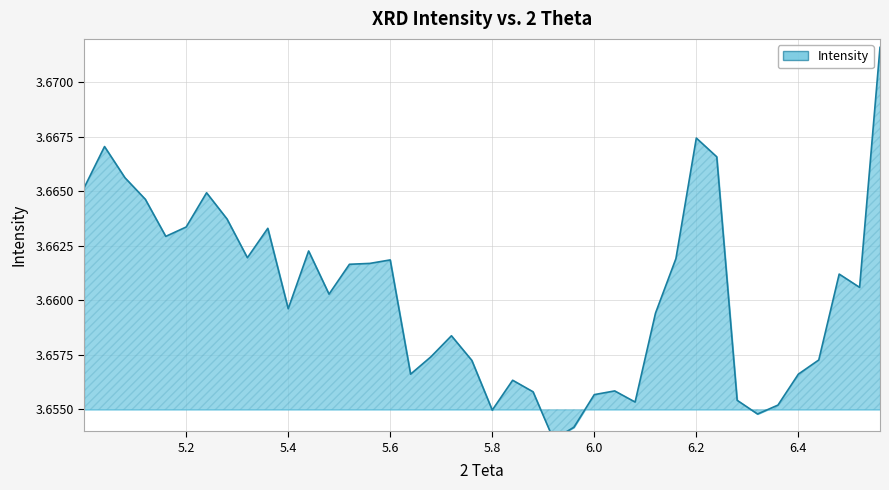

Where is the first local minimum?

5.1601